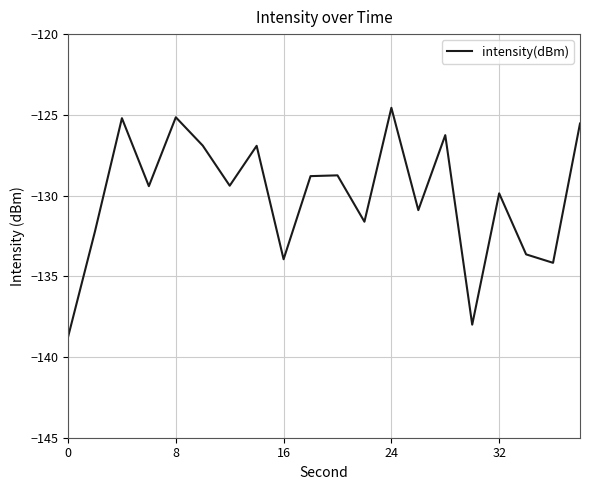

What is the smallest value displayed?

-138.8